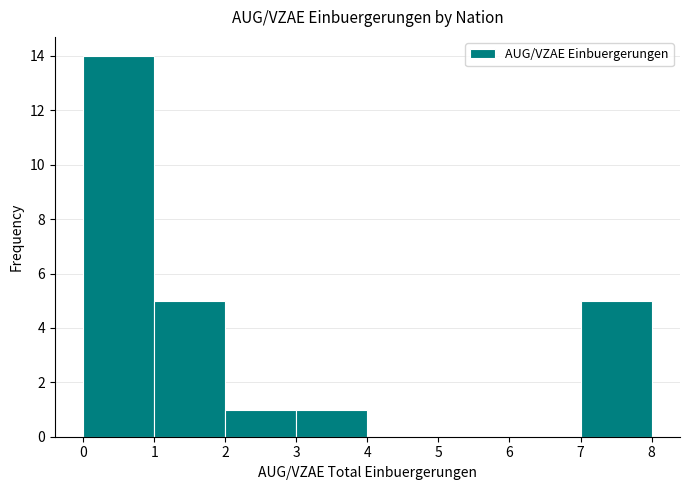

Over which range of the x-axis is the bar tallest?

0 to 1